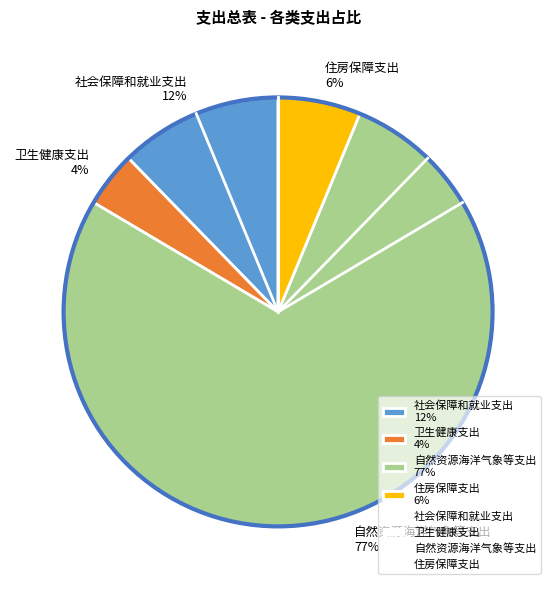

Which category accounts for the majority?

自然资源海洋气象等支出